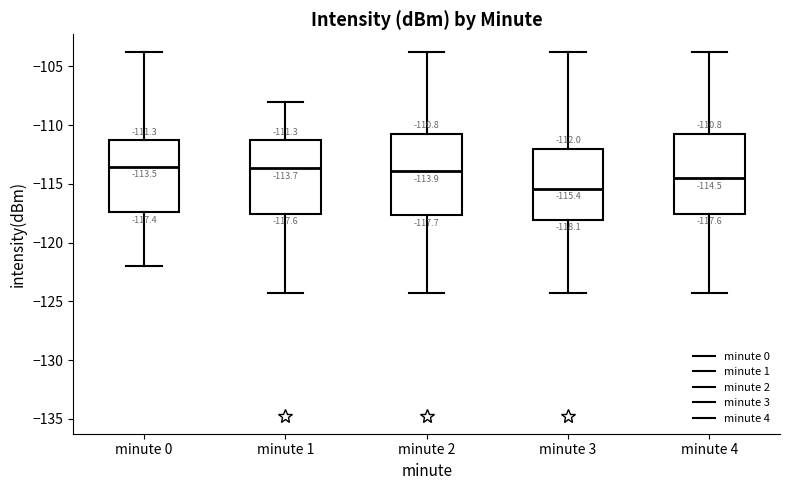

Which box has the lowest median line?

minute 3